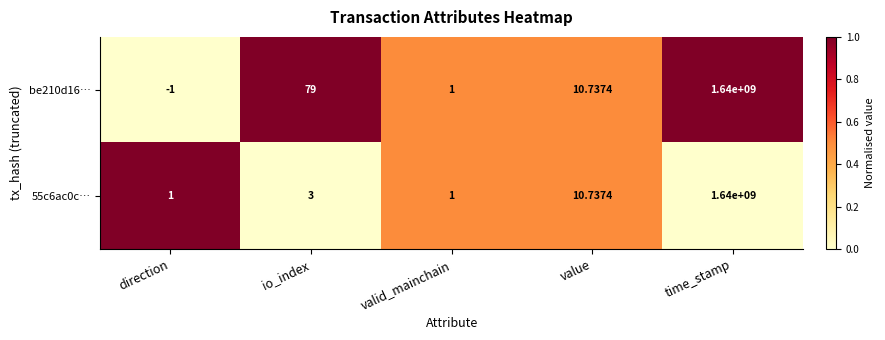

Rank the categories by be210d16… value from highest to lowest.

time_stamp, io_index, value, valid_mainchain, direction